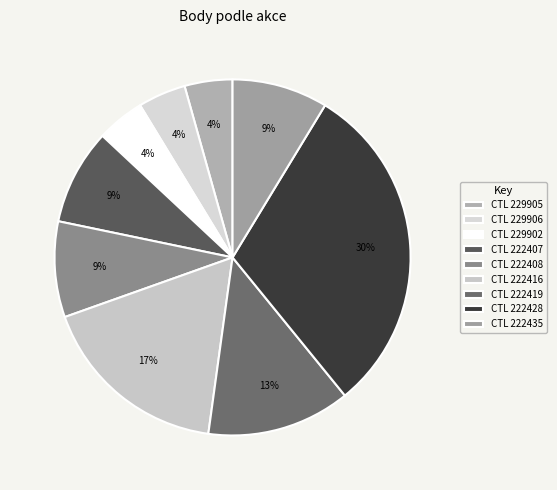

To the nearest percent, what is the difference between the largest and smallest slice percentages?

26%